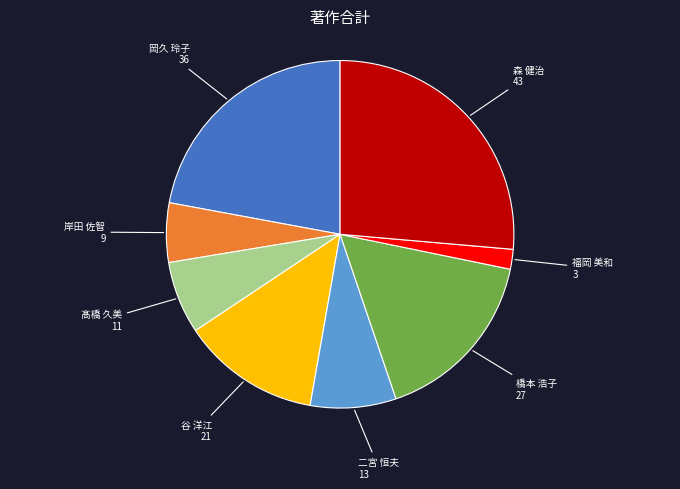

Does any single category account for the majority?

No